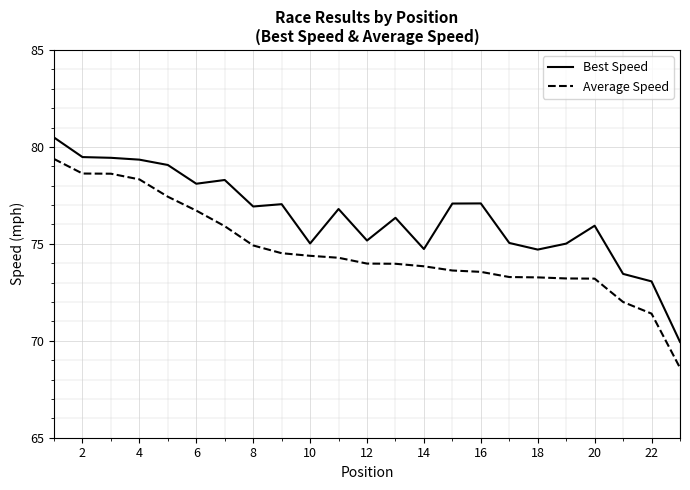

Which series has the widest spread of values?

Average Speed